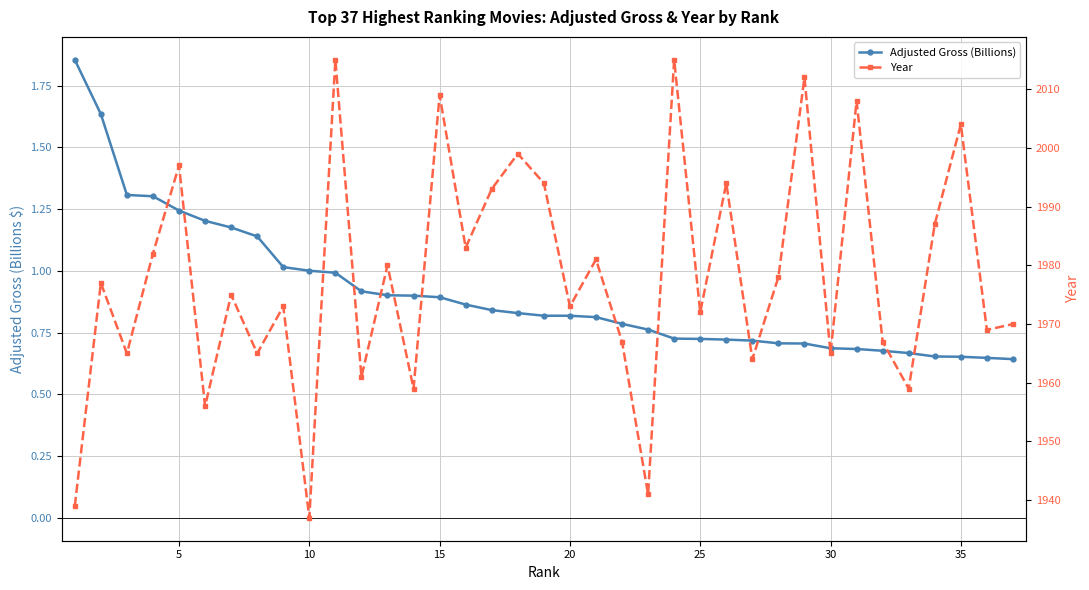

What are all the series names shown in the legend?

Adjusted Gross (Billions), Year